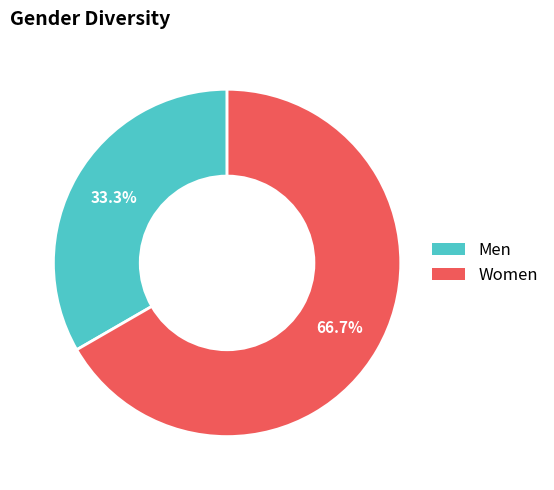

Is there a majority slice in this chart?

Yes